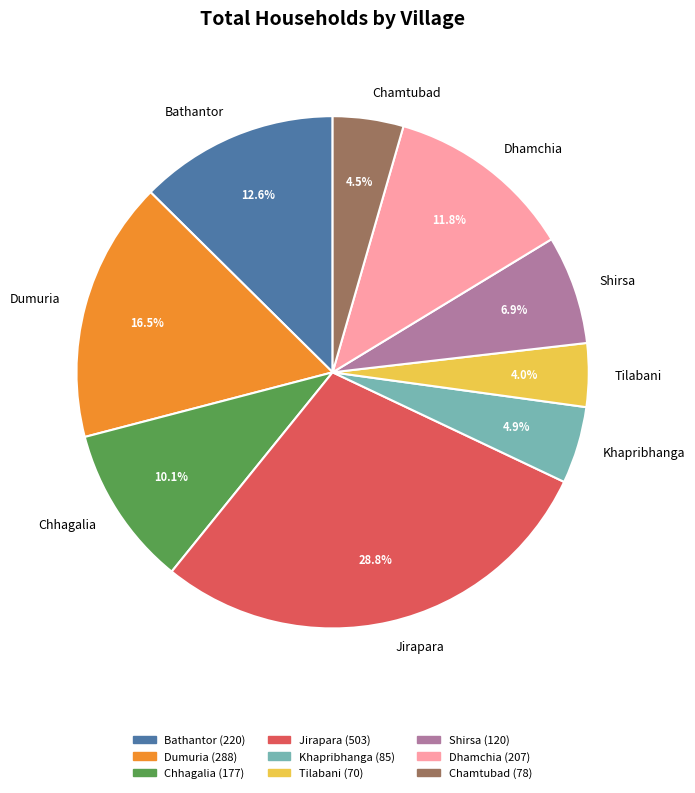

Which category has the biggest portion of the pie?

Jirapara